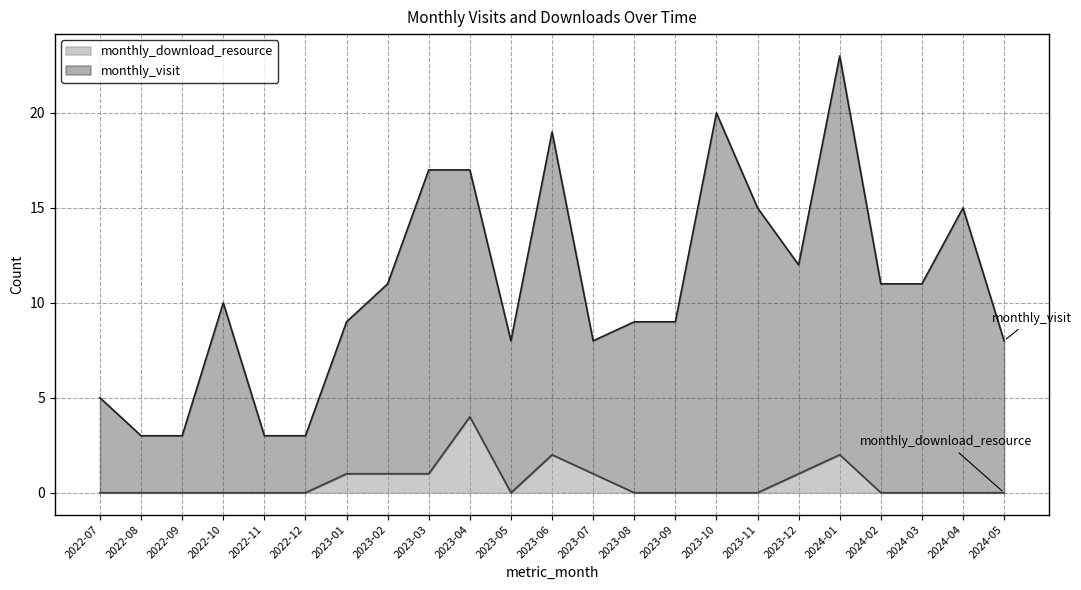

The value of monthly_download_resource at 2023-08 is 0. True or false?

True